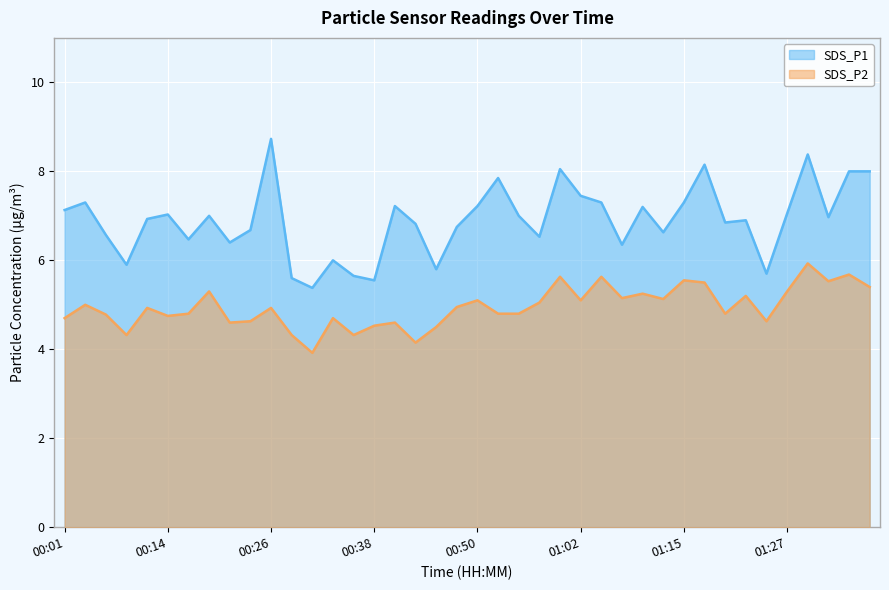

Rank the series at 00:35 from lowest to highest value.

SDS_P2, SDS_P1